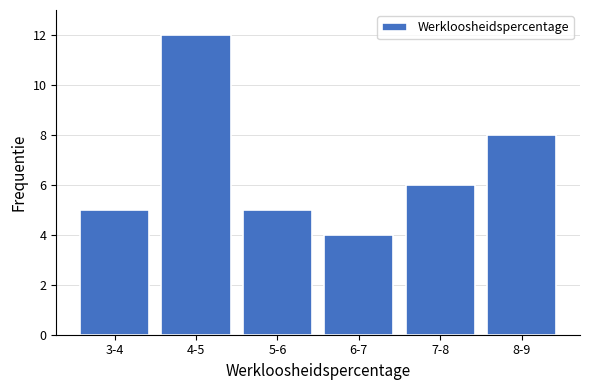

Reading right to left, transcribe all the data shown in this chart.

8	6	4	5	12	5